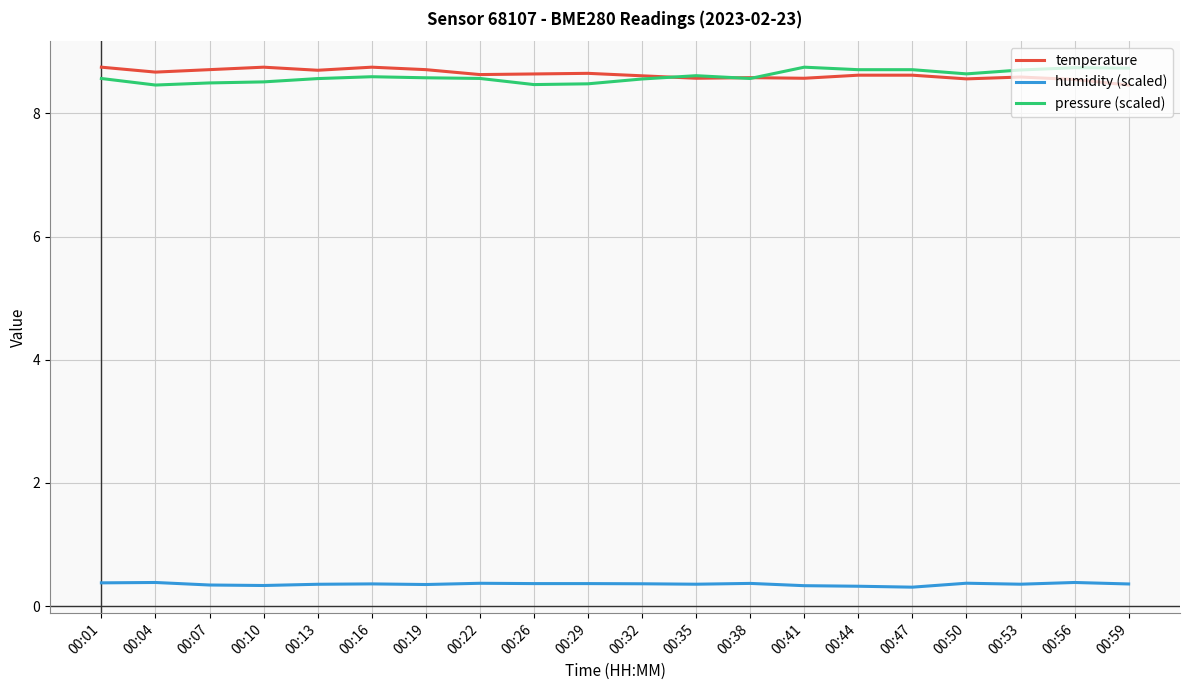

What is the greatest value displayed?

8.8